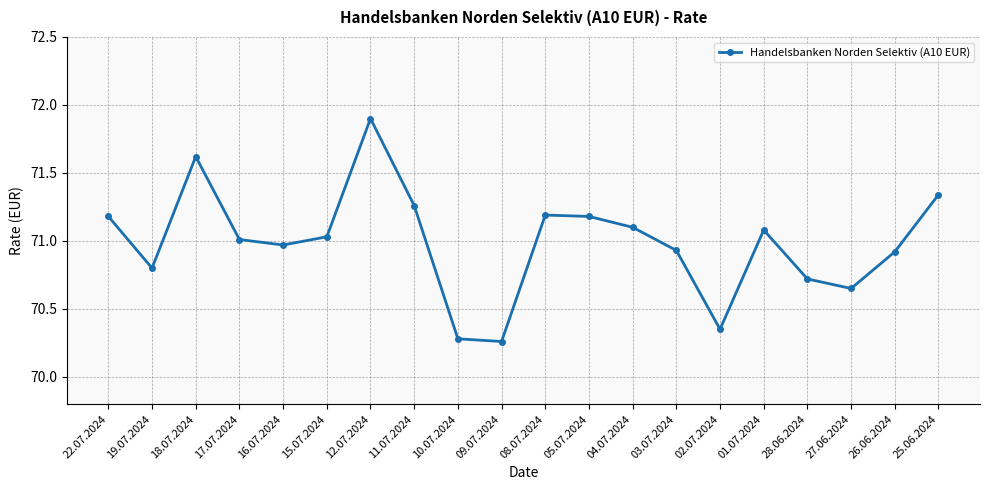

Approximately how many times larger is the value at 27.06.2024 compared to 25.06.2024?

1.0